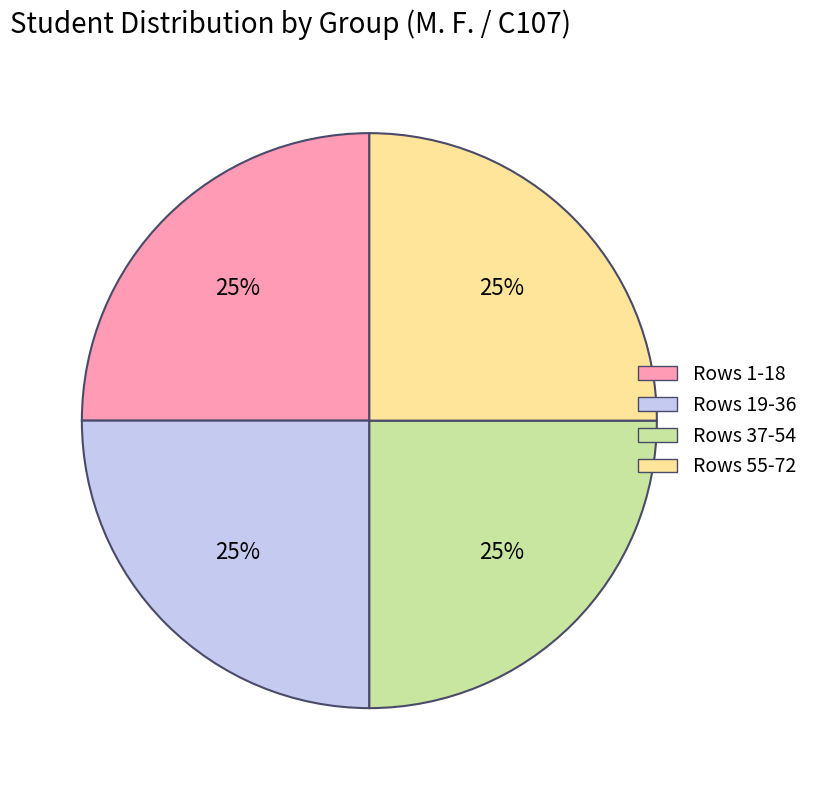

Is there any slice that represents more than half of the pie?

No